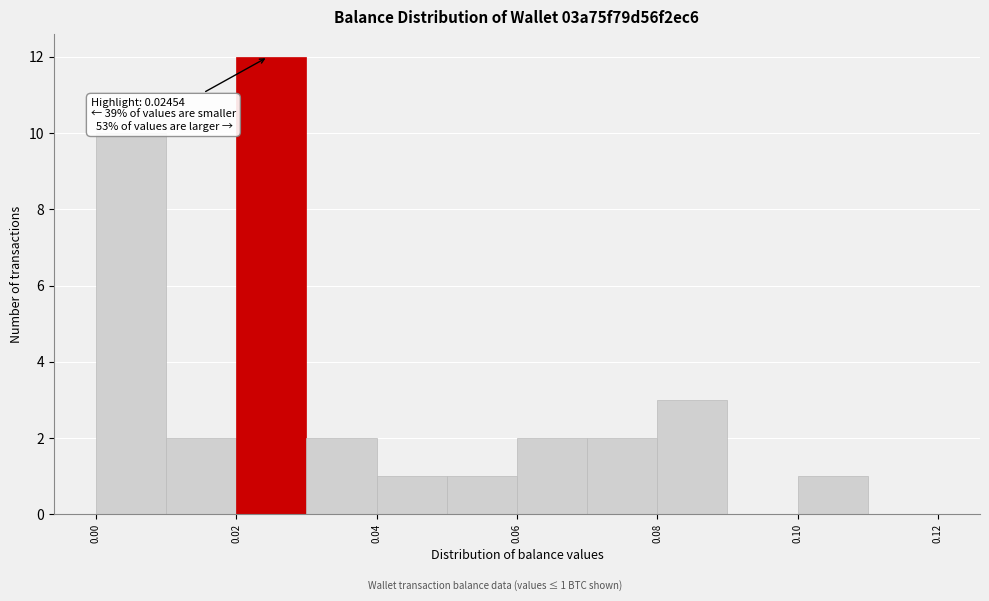

Over which range of the x-axis is the bar tallest?

0.02 to 0.03